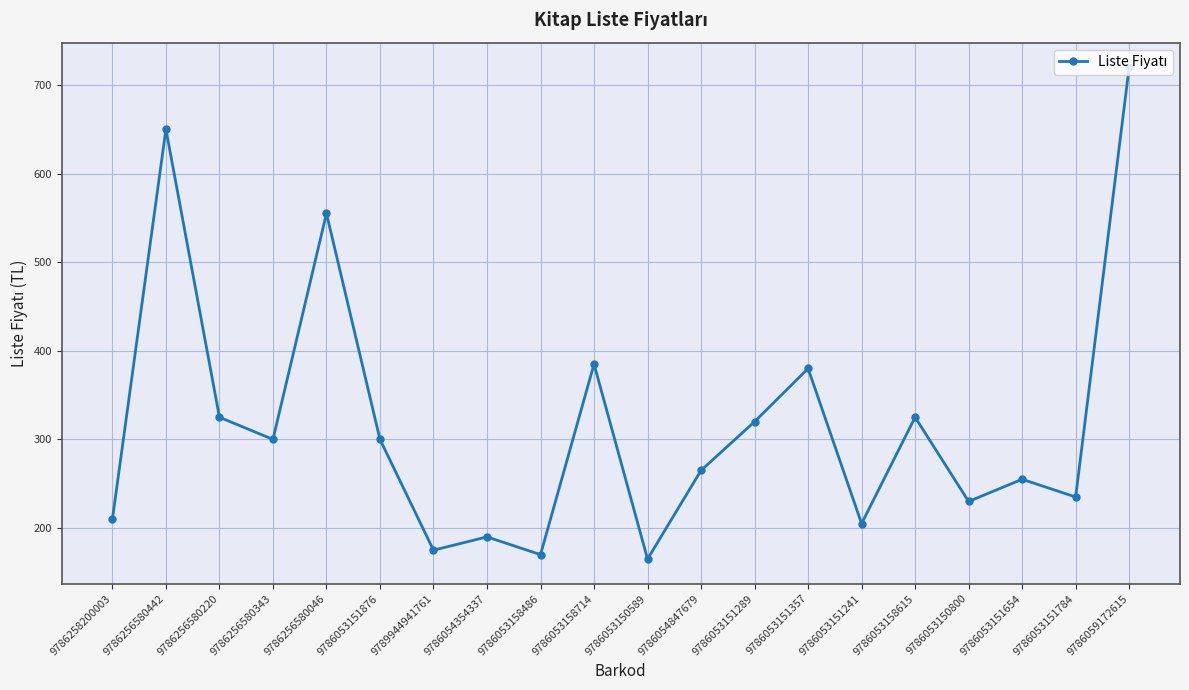

What is the greatest value displayed?

720